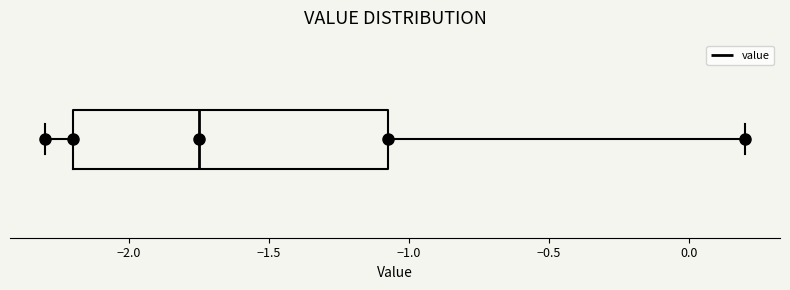

Transcribe this box plot: give where the median line is, the range the box spans, and where the two whiskers end, as read against the x-axis. The values are not printed on the chart, so give them approximately, as read against the axis.

median -1.75, box -2.20 to -1.05, whiskers -2.30 to 0.20